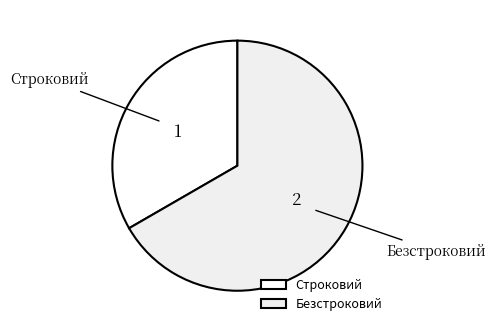

What is the smallest slice in the pie chart?

Строковий